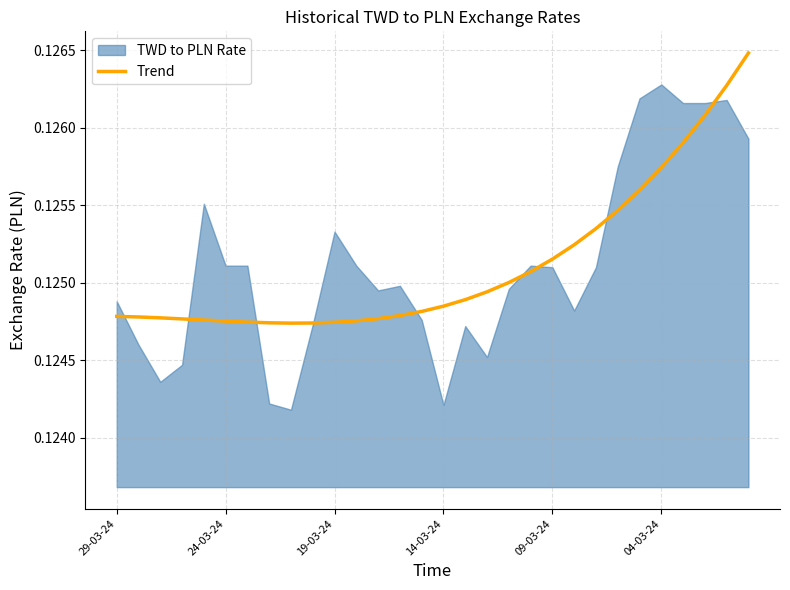

What is the smallest value displayed?

0.1